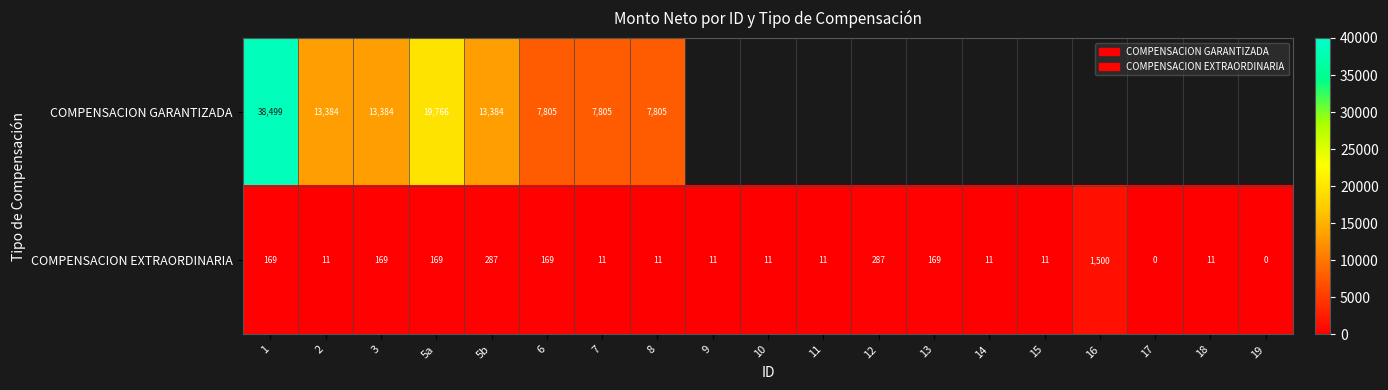

At which category is the sum across all series the highest?

1